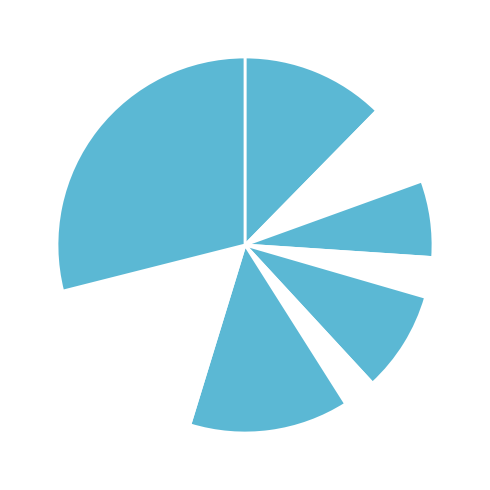

Count the number of slices in the pie.

9